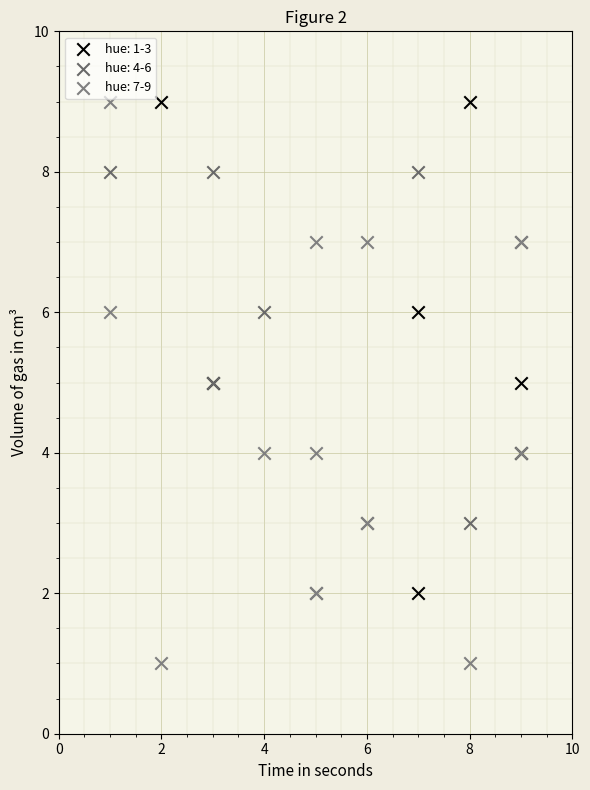

Which series contains the lowest Y value?

hue: 7-9